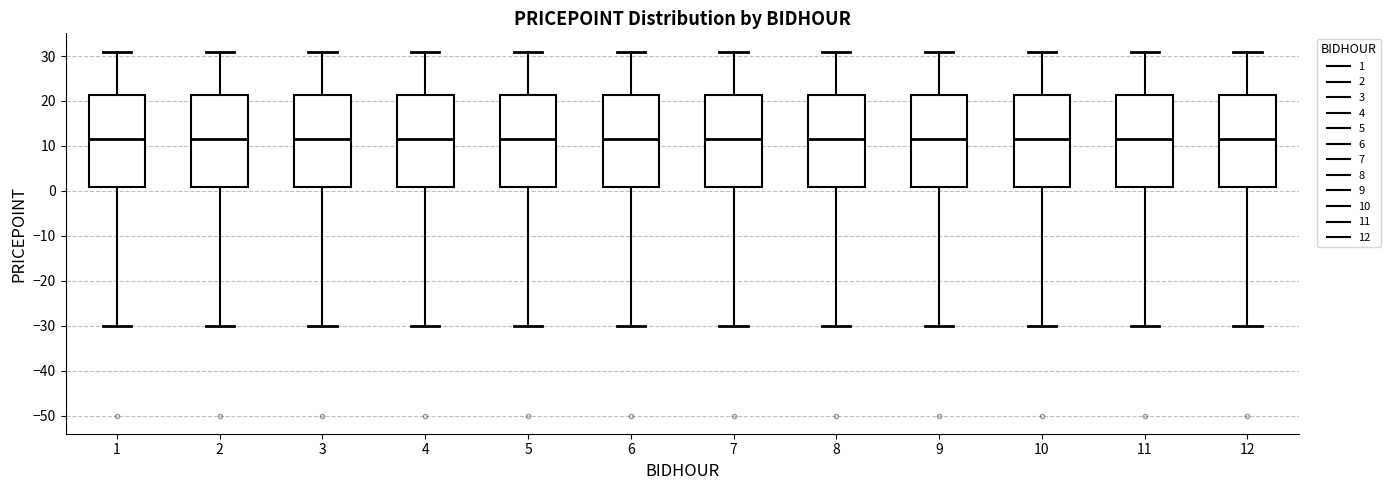

Reading left to right, read every box against the y-axis: the position of its median line, the range the box covers, and the ends of its whiskers. The values are not printed on the chart, so give them approximately, as read against the axis.

1: median 12, box 1 to 21, whiskers -30 to 31
2: median 12, box 1 to 21, whiskers -30 to 31
3: median 12, box 1 to 21, whiskers -30 to 31
4: median 12, box 1 to 21, whiskers -30 to 31
5: median 12, box 1 to 21, whiskers -30 to 31
6: median 12, box 1 to 21, whiskers -30 to 31
7: median 12, box 1 to 21, whiskers -30 to 31
8: median 12, box 1 to 21, whiskers -30 to 31
9: median 12, box 1 to 21, whiskers -30 to 31
10: median 12, box 1 to 21, whiskers -30 to 31
11: median 12, box 1 to 21, whiskers -30 to 31
12: median 12, box 1 to 21, whiskers -30 to 31